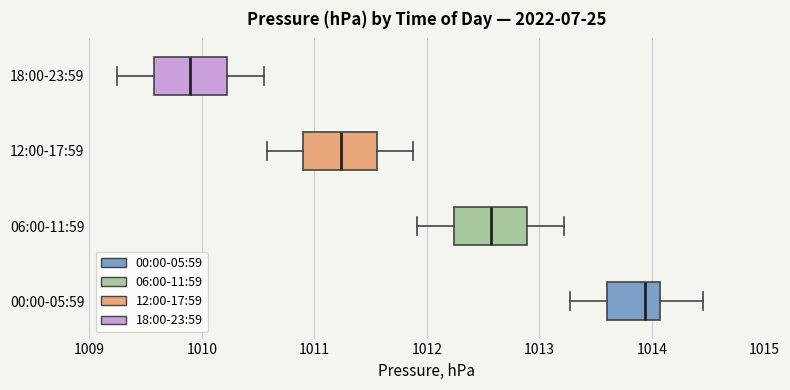

Reading bottom to top, transcribe this box plot: for each box, give where its median line is, the range the box spans, and where its two whiskers end, as read against the x-axis. The values are not printed on the chart, so give them approximately, as read against the axis.

00:00-05:59: median 1013.9, box 1013.6 to 1014.1, whiskers 1013.3 to 1014.5
06:00-11:59: median 1012.6, box 1012.2 to 1012.9, whiskers 1011.9 to 1013.2
12:00-17:59: median 1011.2, box 1010.9 to 1011.6, whiskers 1010.6 to 1011.9
18:00-23:59: median 1009.9, box 1009.6 to 1010.2, whiskers 1009.3 to 1010.6